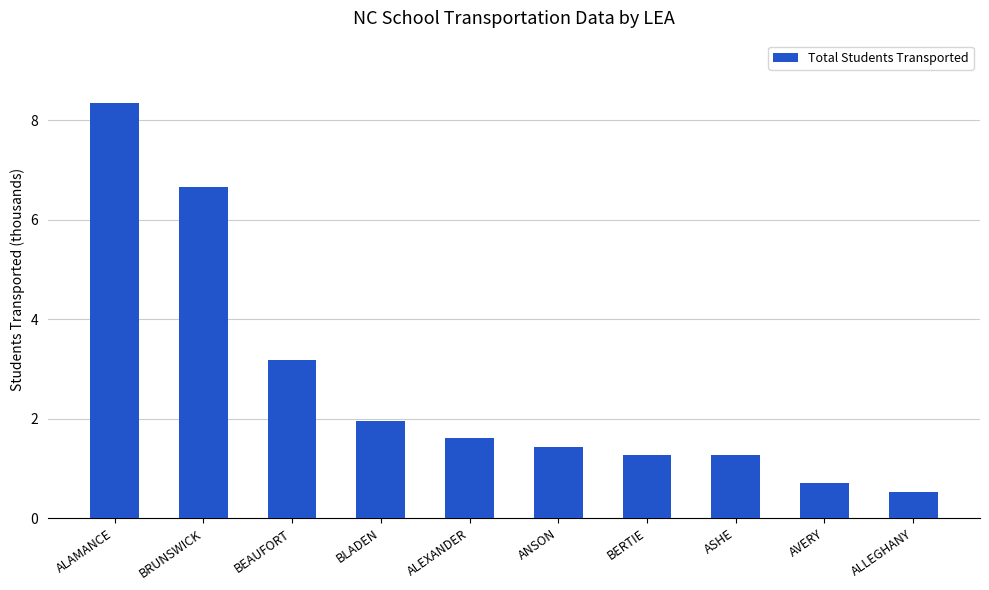

What is the label of the 10th bar from the right?

ALAMANCE